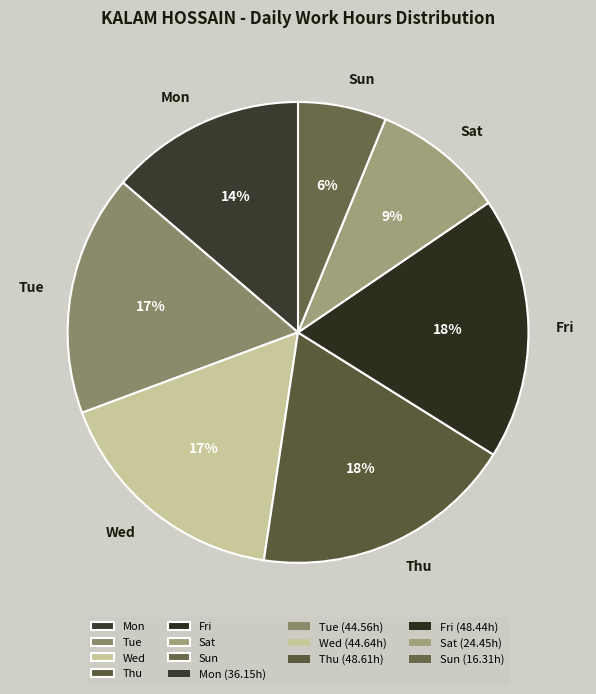

What is the smallest slice in the pie chart?

Sun